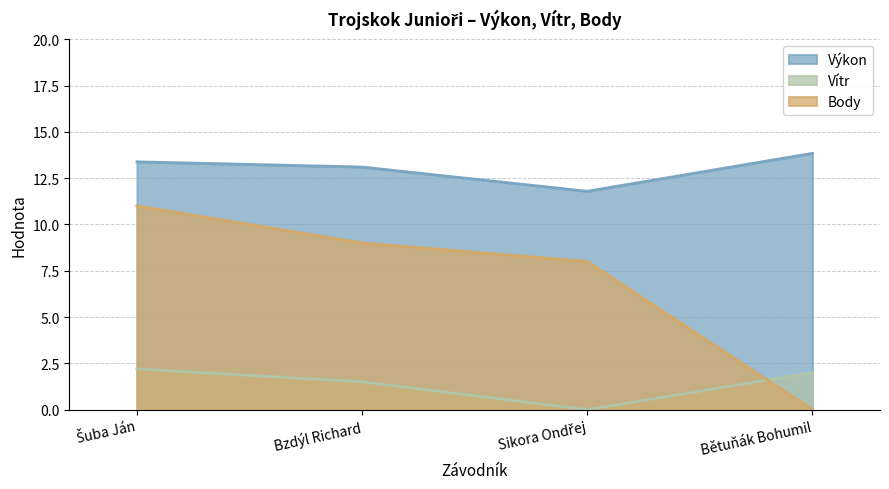

What is the label of the 4th point from the left?

Bětuňák Bohumil